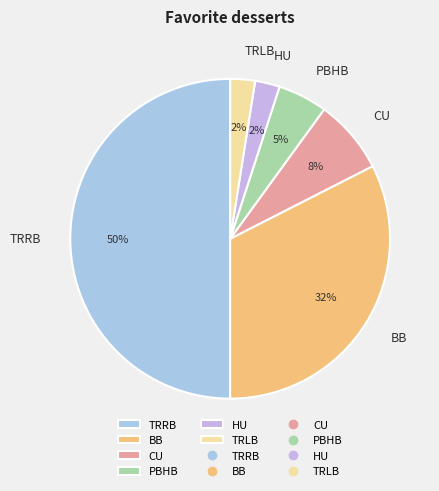

Combined, do PBHB and TRRB account for over 50%?

Yes